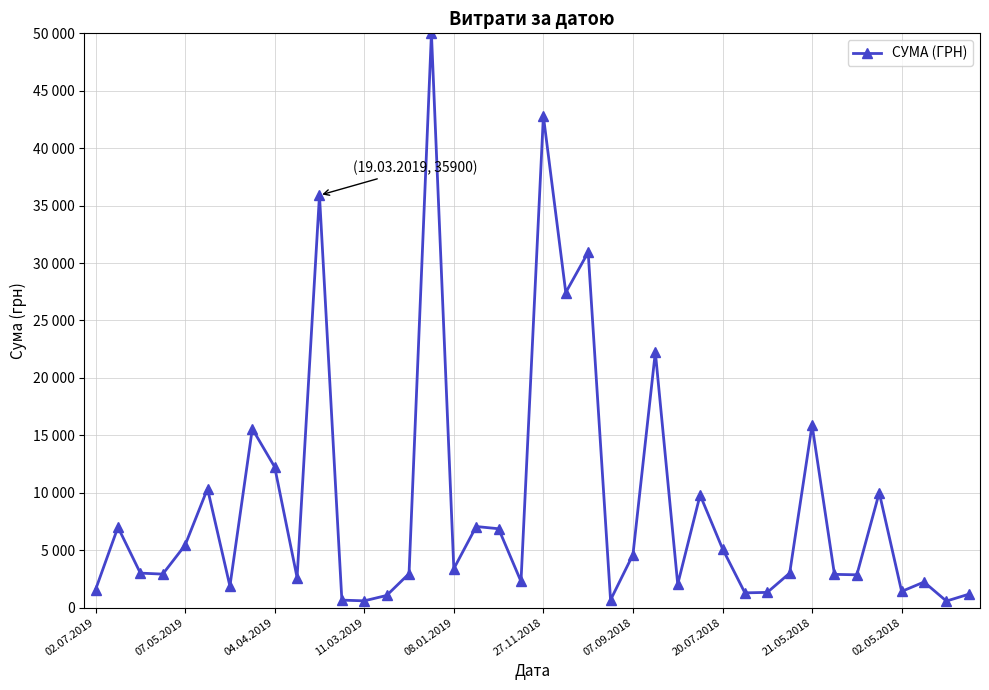

Does the chart have visible grid lines?

Yes